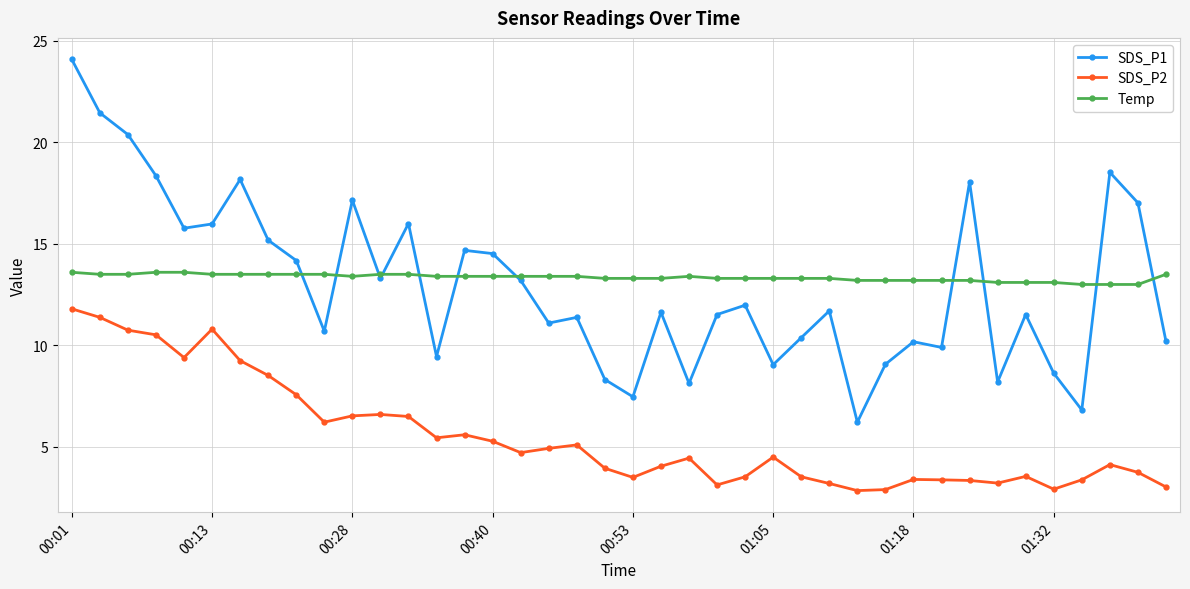

What is the value of the SDS_P1 point at the 23rd from the left?

8.1